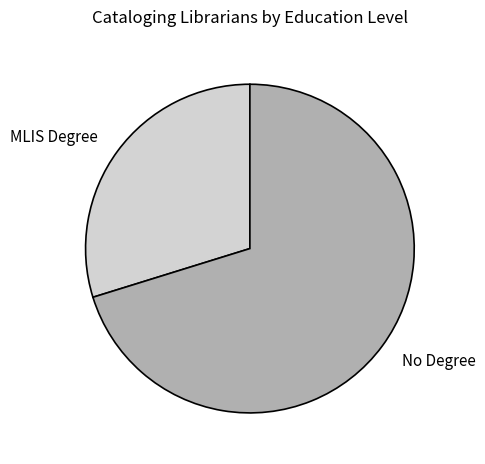

Rank the categories by value from lowest to highest.

MLIS Degree, No Degree